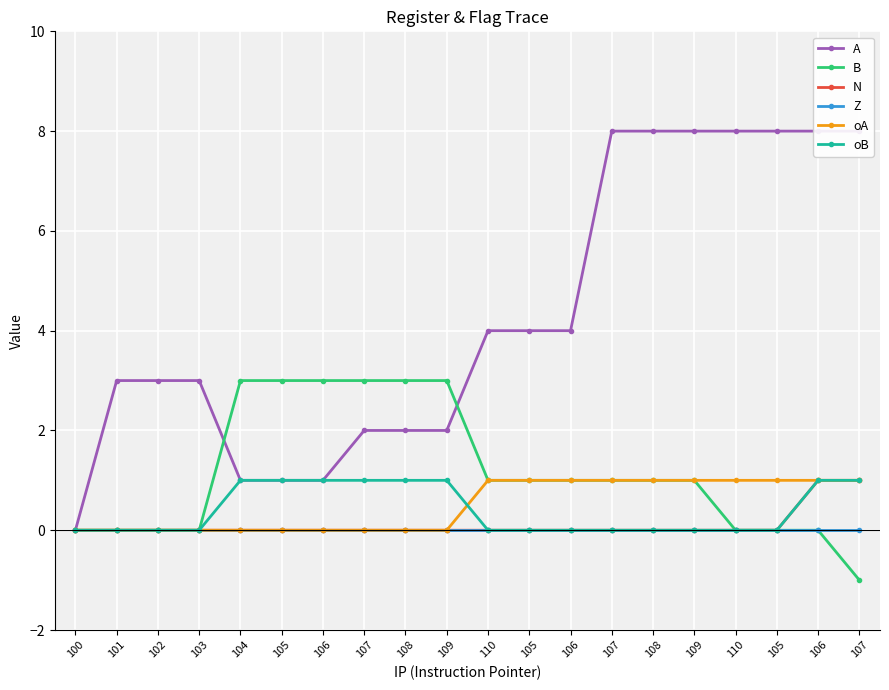

What is the value of the B point at the 20th from the left?

3